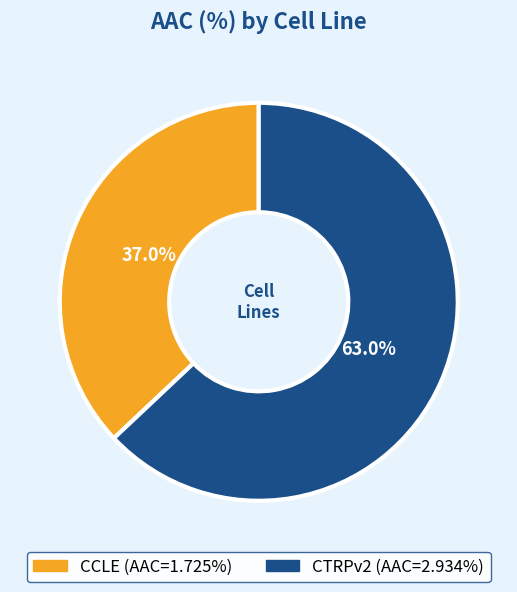

Combined, what portion of the pie is CTRPv2 and CCLE?

100.0%